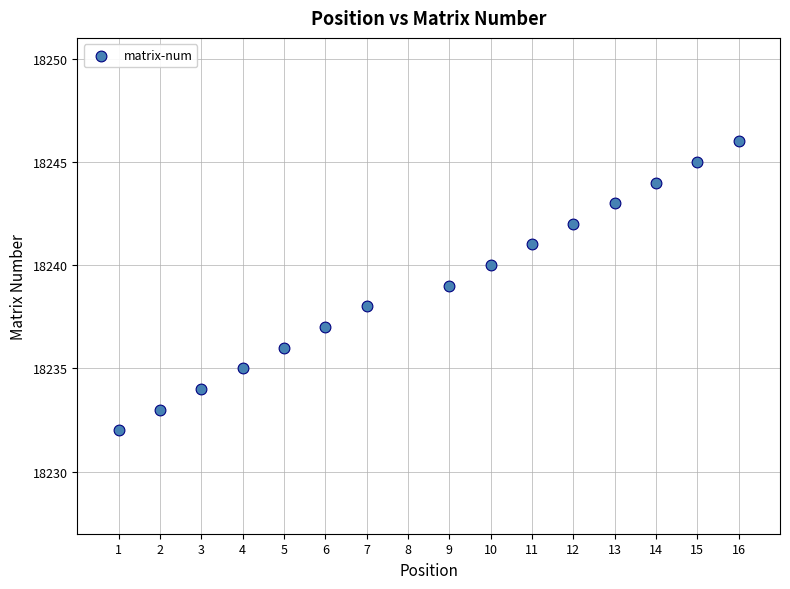

What is the range of X values (max minus min)?

15